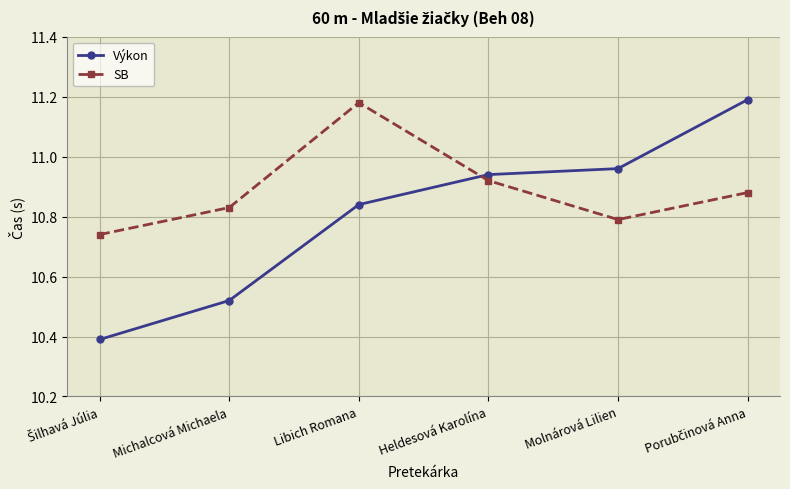

True or false: Výkon has a value of 16.1 at Molnárová Lilien.

False